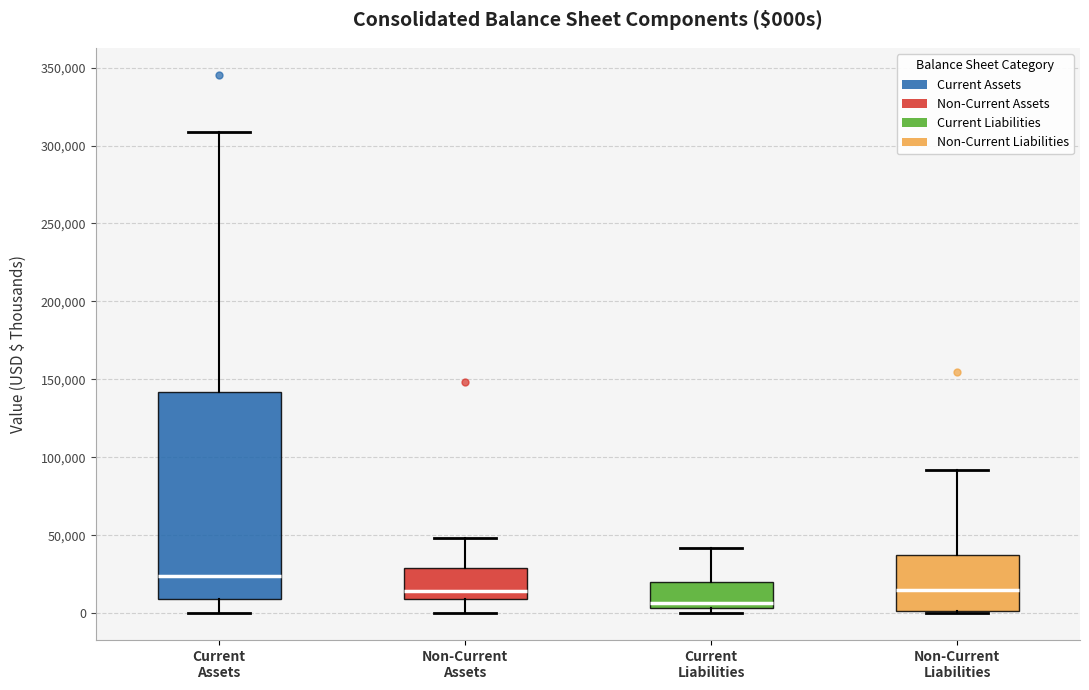

Which box has the highest median line?

Current Assets